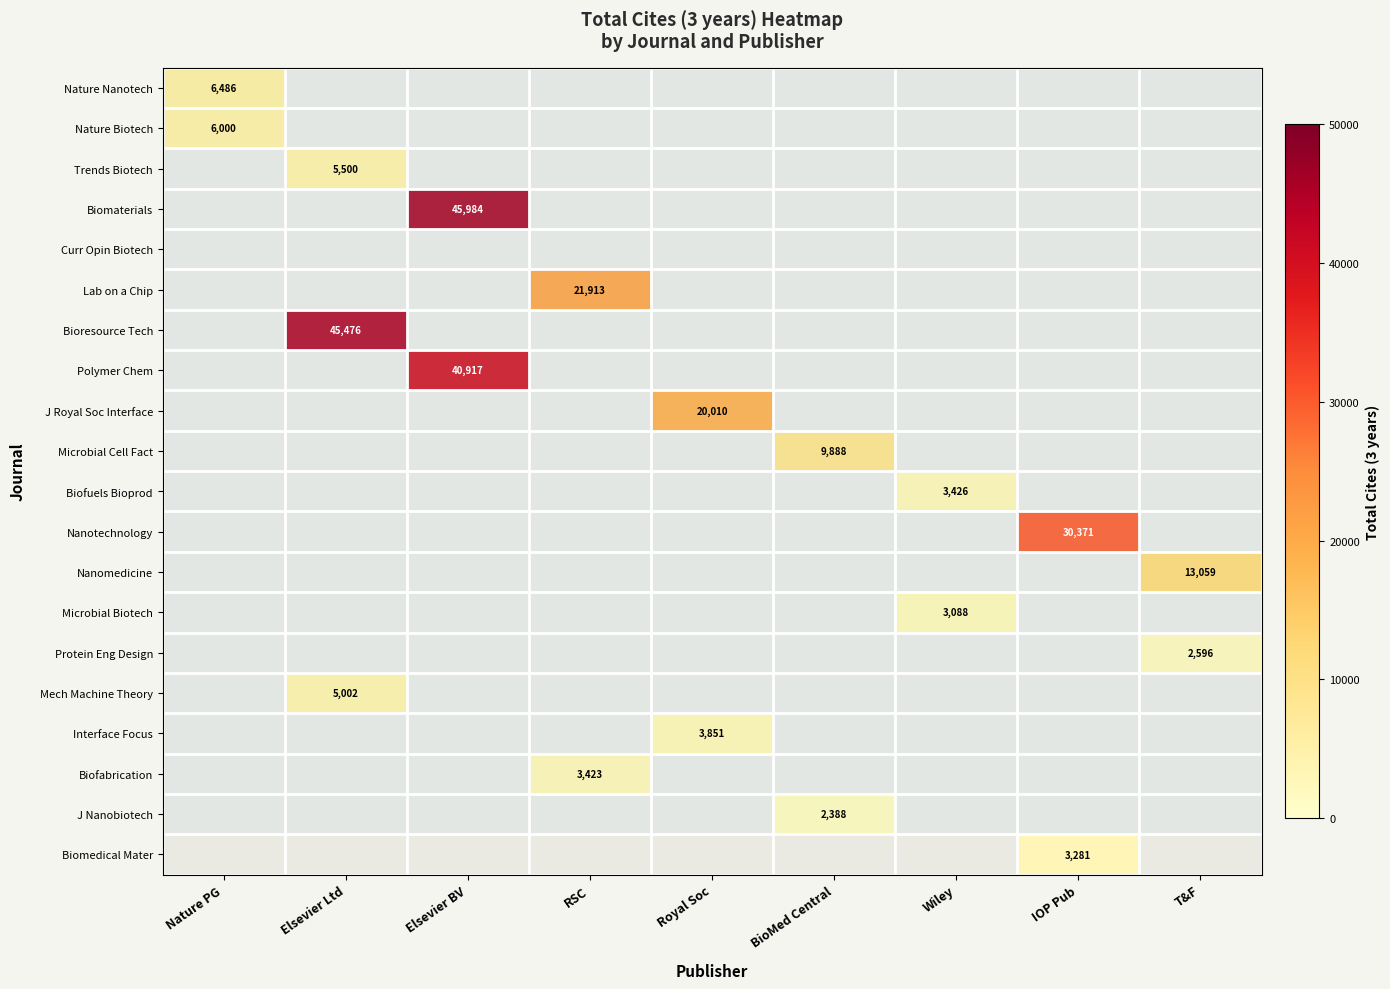

True or false: Microbial Cell Fact has a value of 2261 at BioMed Central.

False